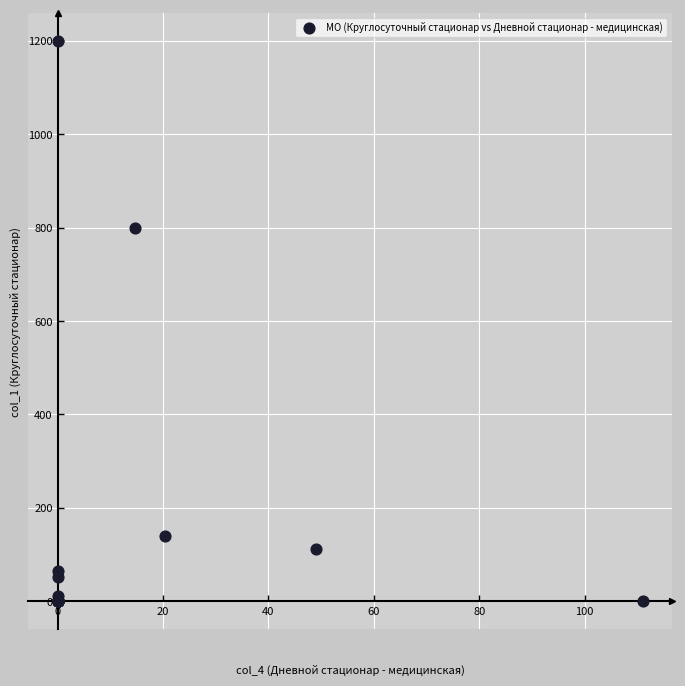

What Y value in the scatter plot is closest to 599?

799.2